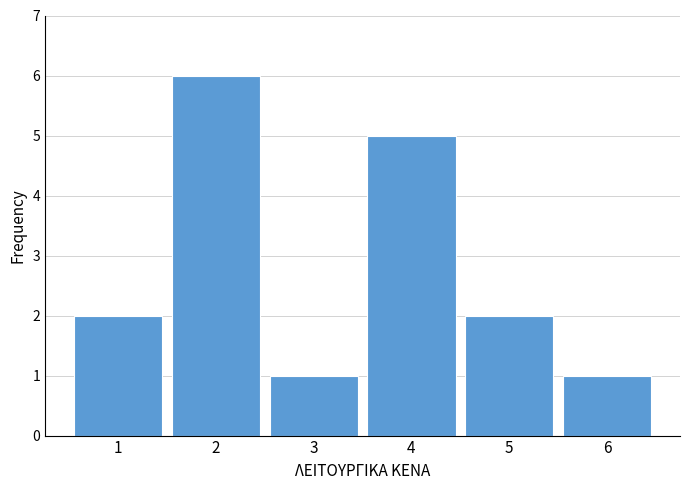

Reading left to right, what are all the values shown in this chart?

2	6	1	5	2	1